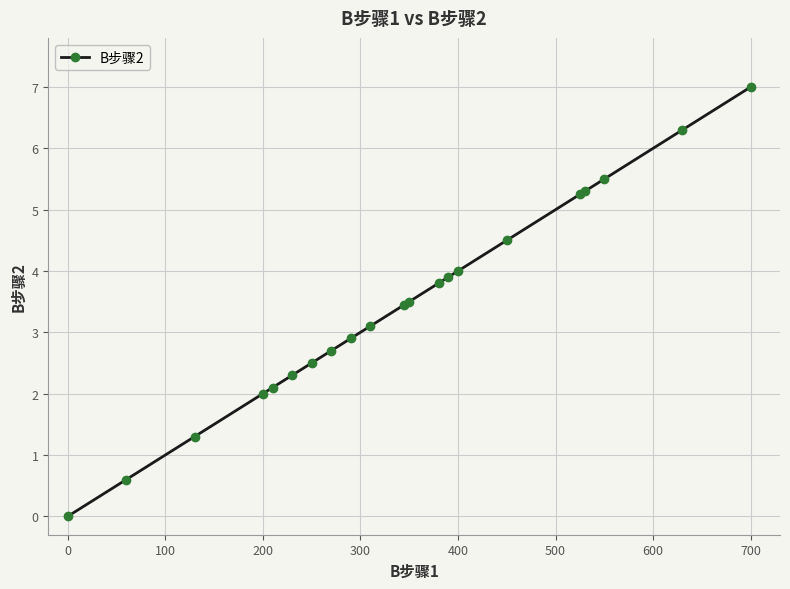

What is the difference between the maximum and minimum values?

7.0